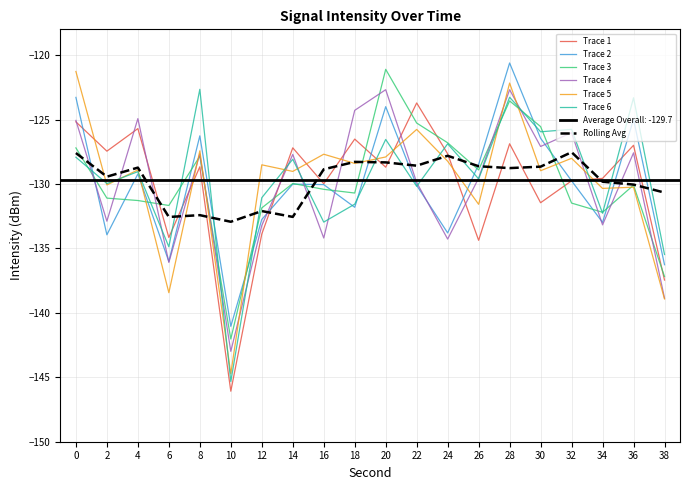

What is the approximate value of Trace 4 at 0?

-125.1